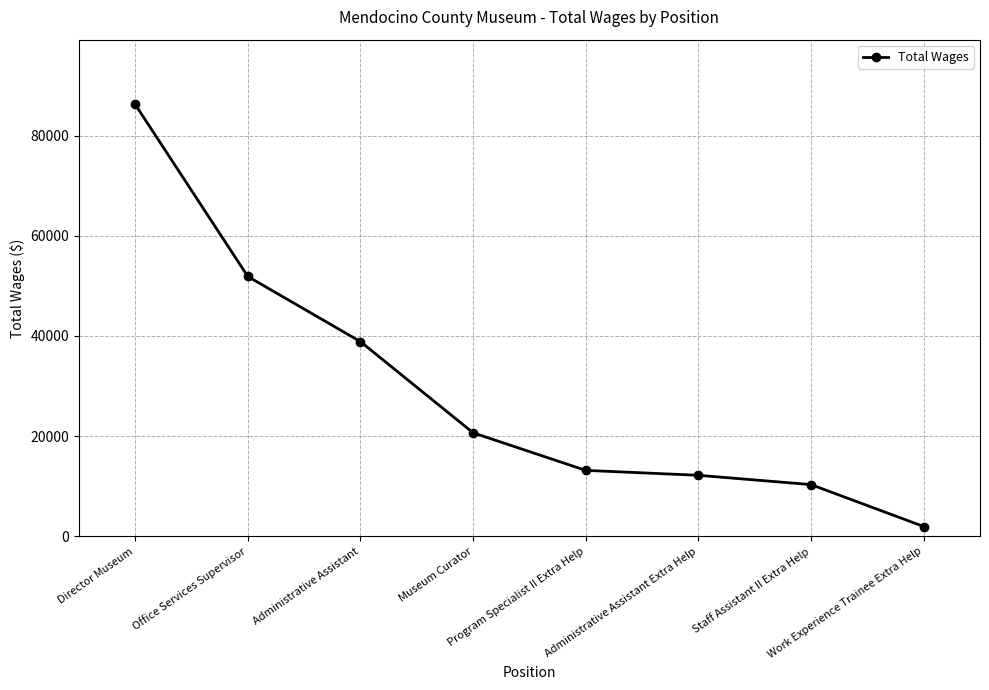

What is the change in value from Museum Curator to Work Experience Trainee Extra Help?

-18699